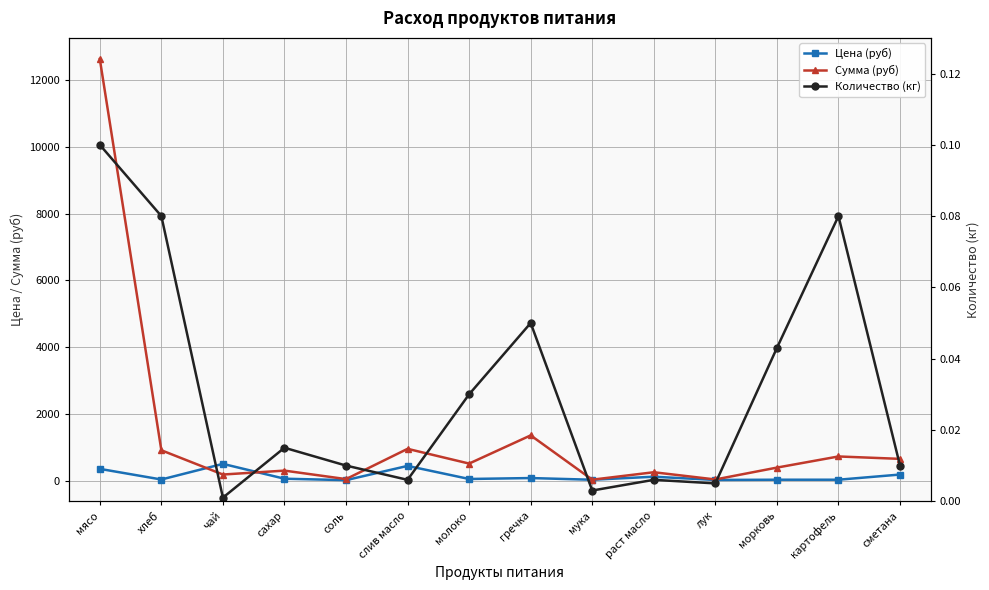

Which series has the largest range (max minus min)?

Сумма (руб)